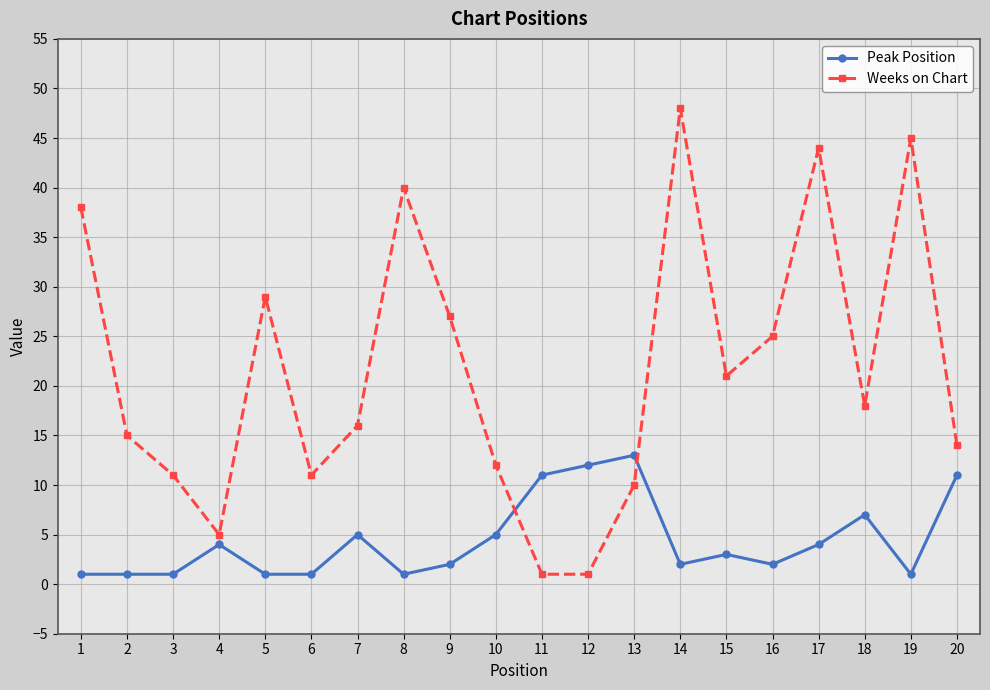

List the series in order of their peak value, lowest first.

Peak Position, Weeks on Chart